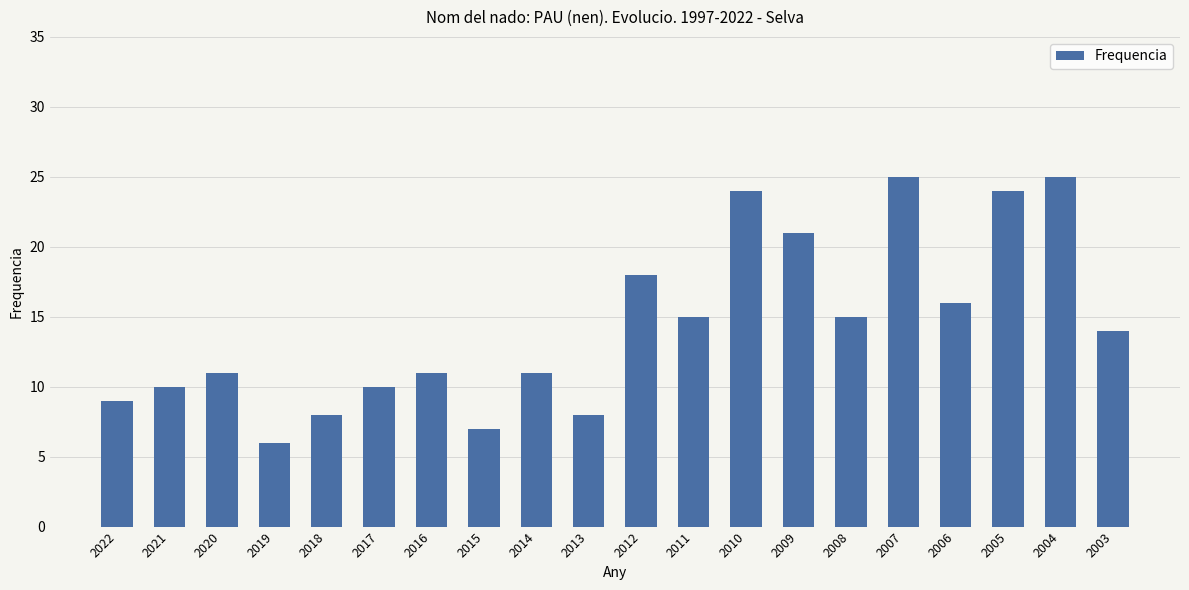

What is the sum of all values?

288